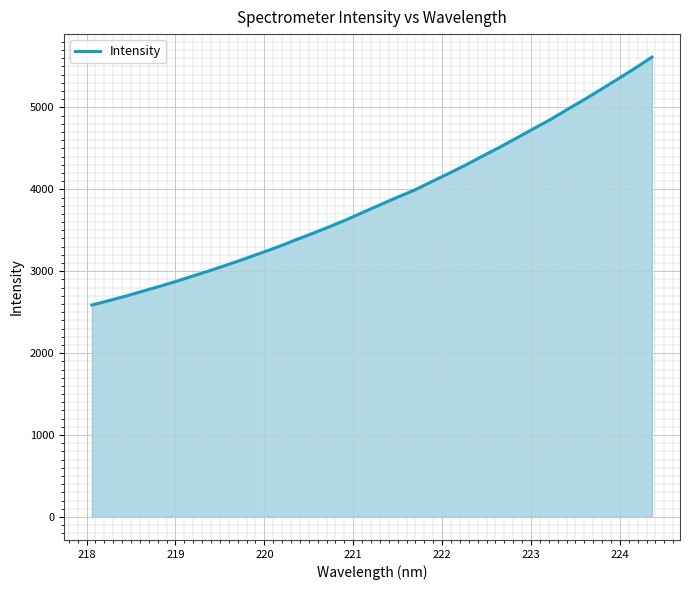

What is the greatest value displayed?

5614.4